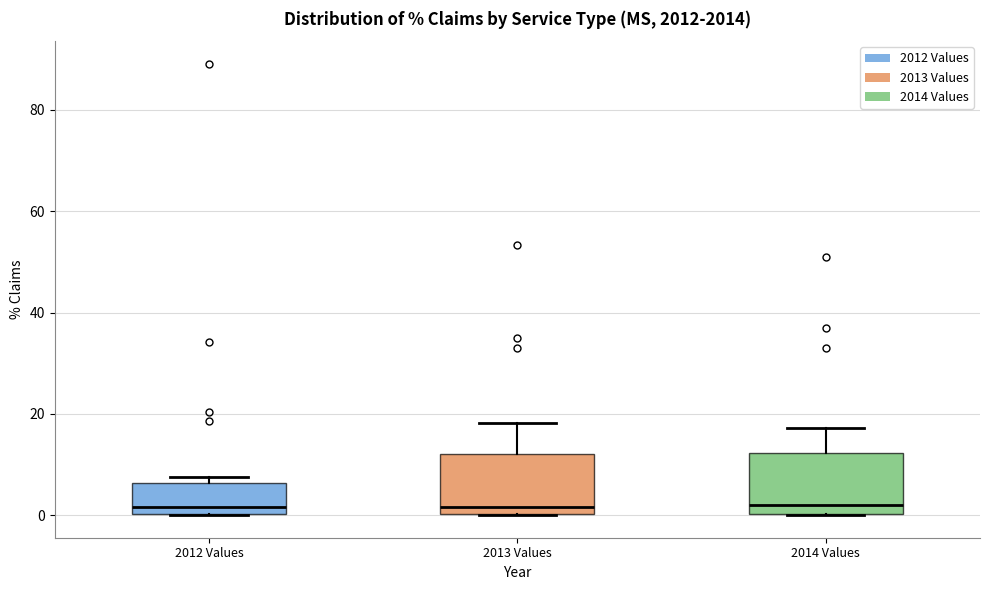

Where does the median line of the box for 2013 Values sit on the y-axis? The values are not printed on the chart, so give them approximately, as read against the axis.

2